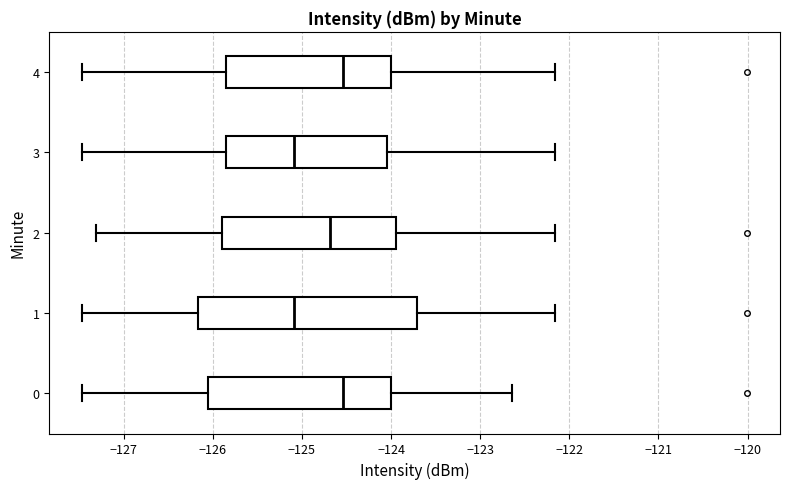

Reading bottom to top, transcribe this box plot: for each box, give where its median line is, the range the box spans, and where its two whiskers end, as read against the x-axis. The values are not printed on the chart, so give them approximately, as read against the axis.

0: median -124.5, box -126.1 to -124.0, whiskers -127.5 to -122.6
1: median -125.1, box -126.2 to -123.7, whiskers -127.5 to -122.2
2: median -124.7, box -125.9 to -123.9, whiskers -127.3 to -122.2
3: median -125.1, box -125.9 to -124.0, whiskers -127.5 to -122.2
4: median -124.5, box -125.9 to -124.0, whiskers -127.5 to -122.2